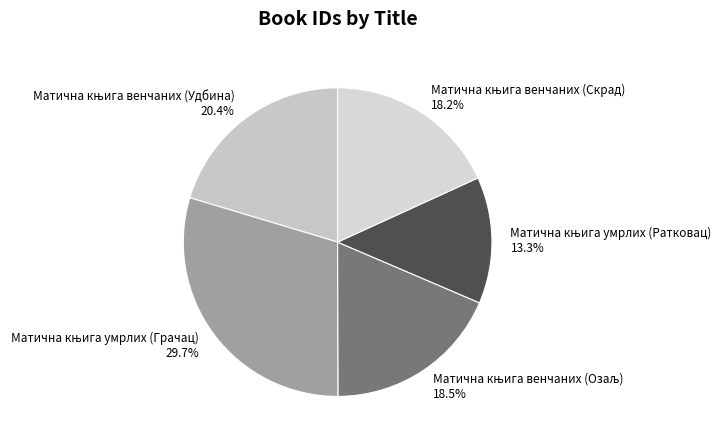

Is there any slice that represents more than half of the pie?

No